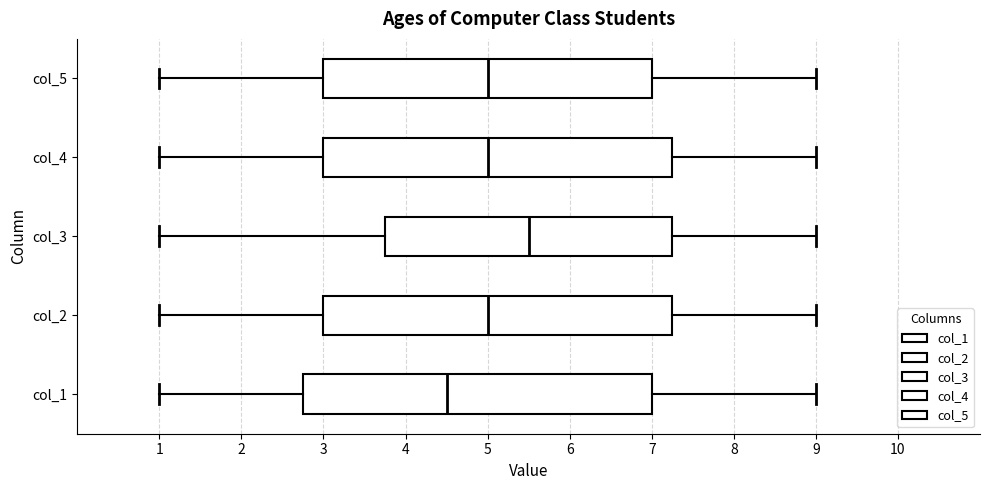

Where does the median line of the box for col_1 sit on the x-axis? The values are not printed on the chart, so give them approximately, as read against the axis.

4.5